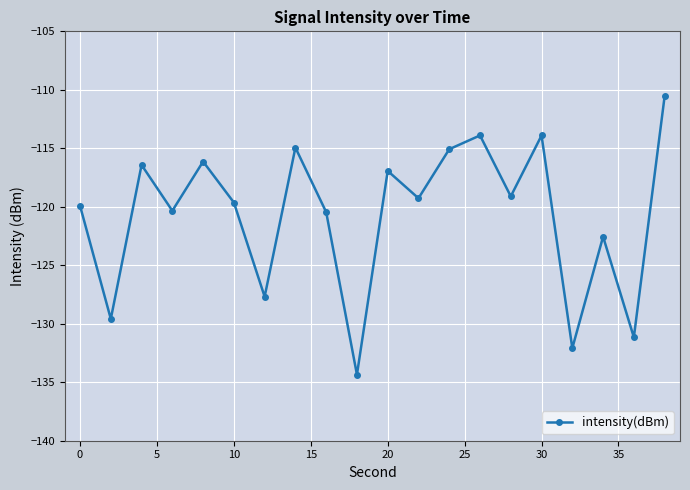

What is the smallest value displayed?

-134.3